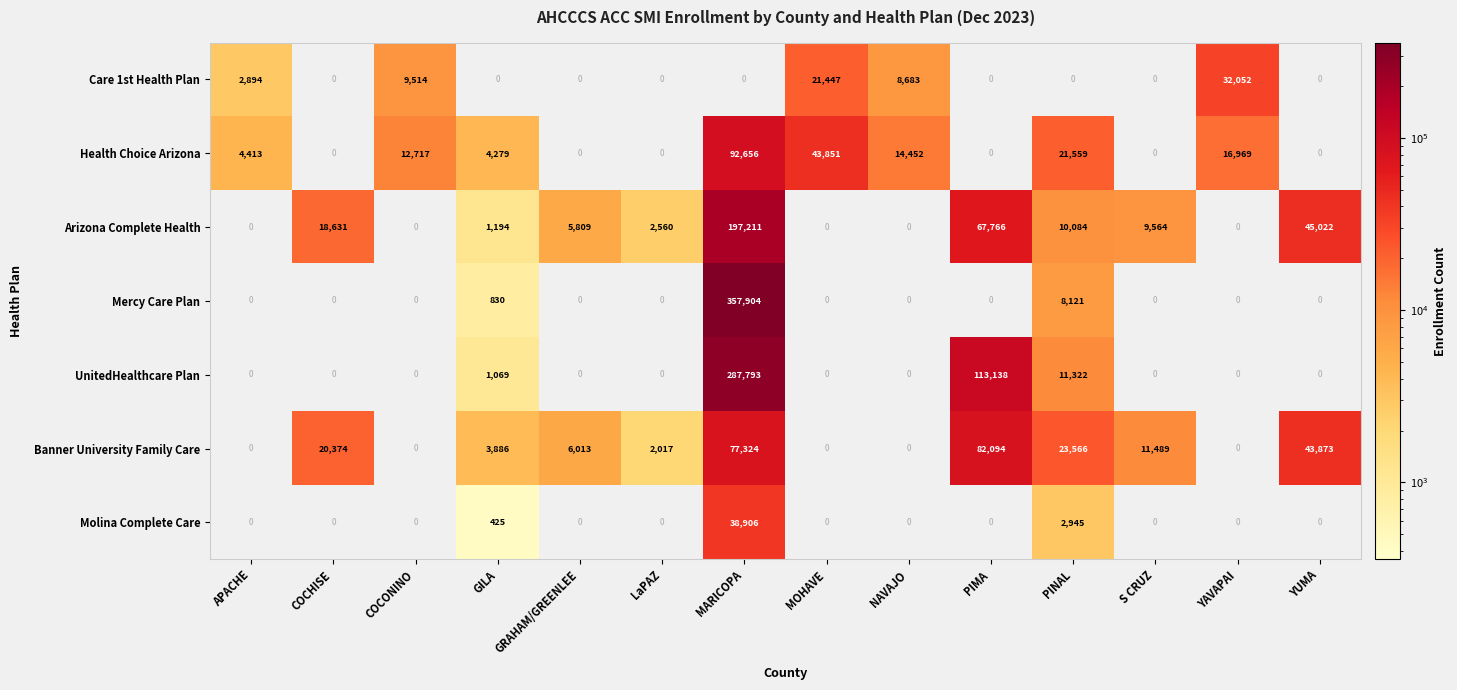

Which series has the widest spread of values?

Mercy Care Plan